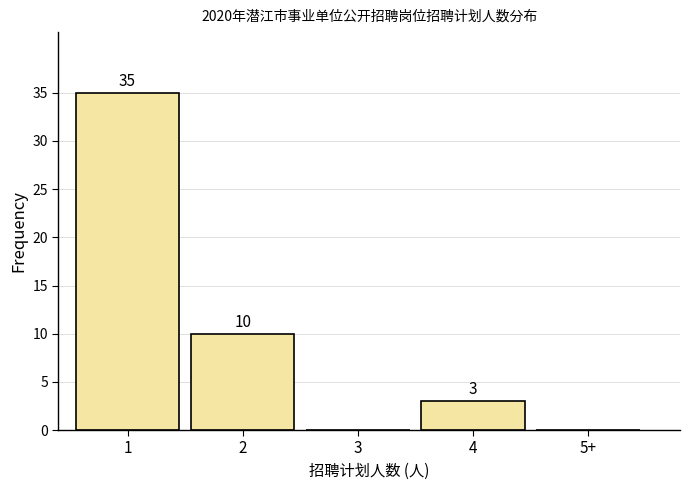

Reading left to right, what are all the values shown in this chart?

1=35	2=10	3=0	4=3	5+=0